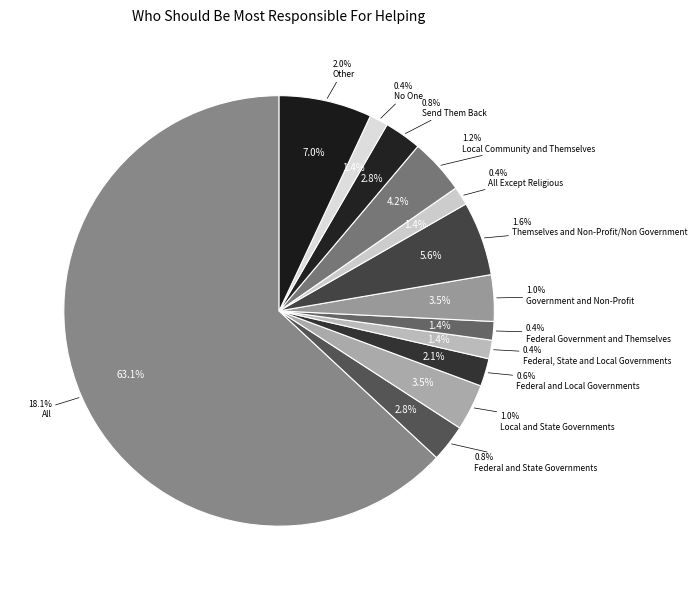

How much of the chart is everything except Themselves and Non-Profit/Non Government?

94.4%